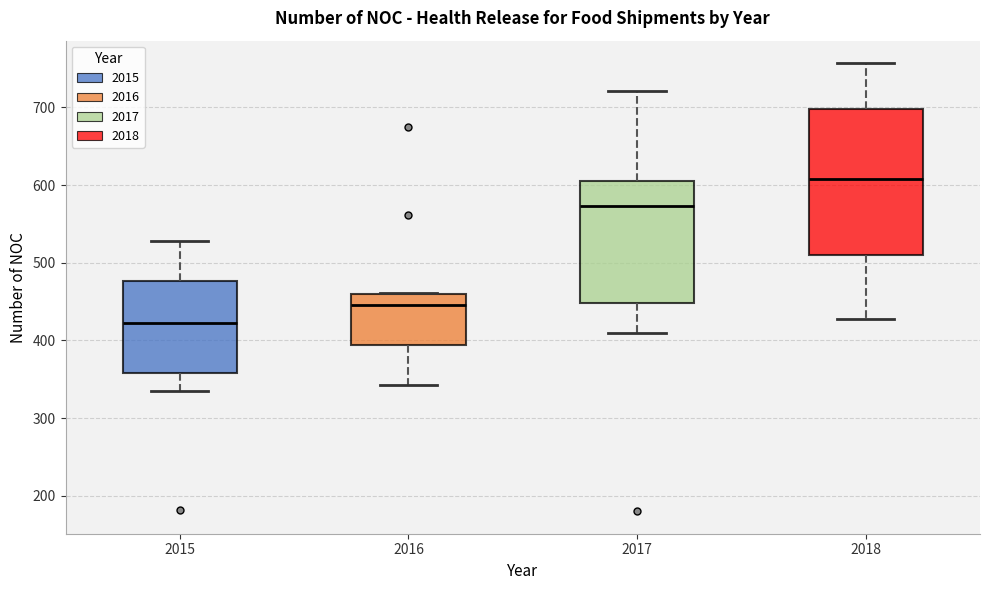

Where does the median line of the box at x = 2017 sit on the y-axis? The values are not printed on the chart, so give them approximately, as read against the axis.

570